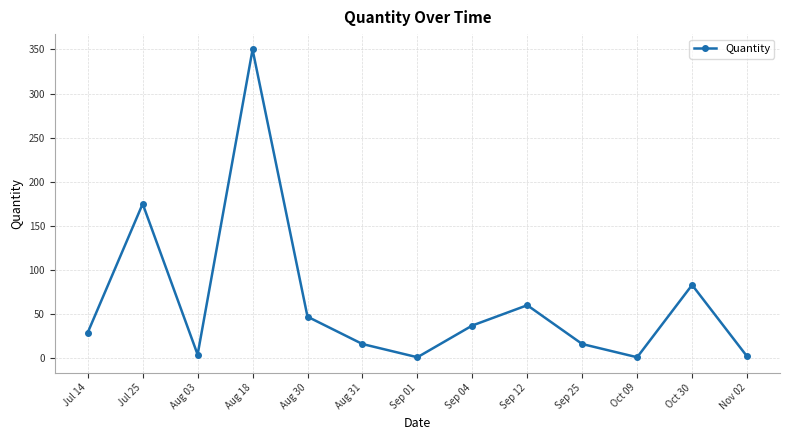

What is the smallest value displayed?

1